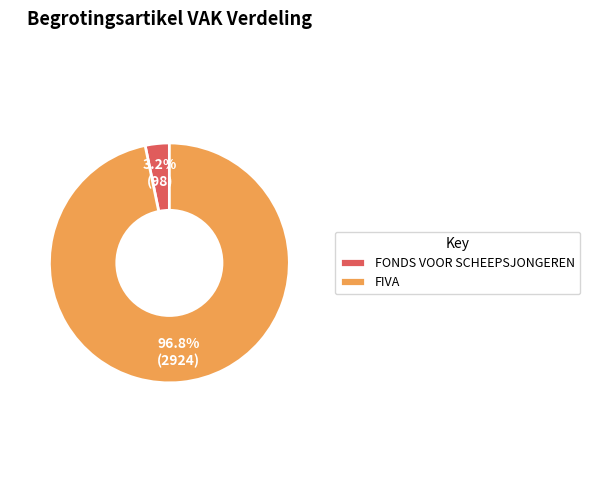

Is FONDS VOOR SCHEEPSJONGEREN the majority of the pie?

No